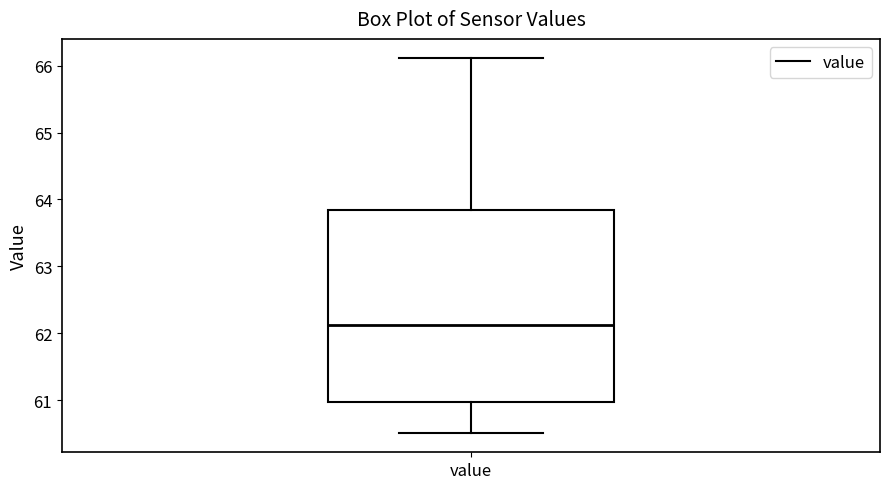

Transcribe this box plot: give where the median line is, the range the box spans, and where the two whiskers end, as read against the y-axis. The values are not printed on the chart, so give them approximately, as read against the axis.

median 62.1, box 61.0 to 63.8, whiskers 60.5 to 66.1